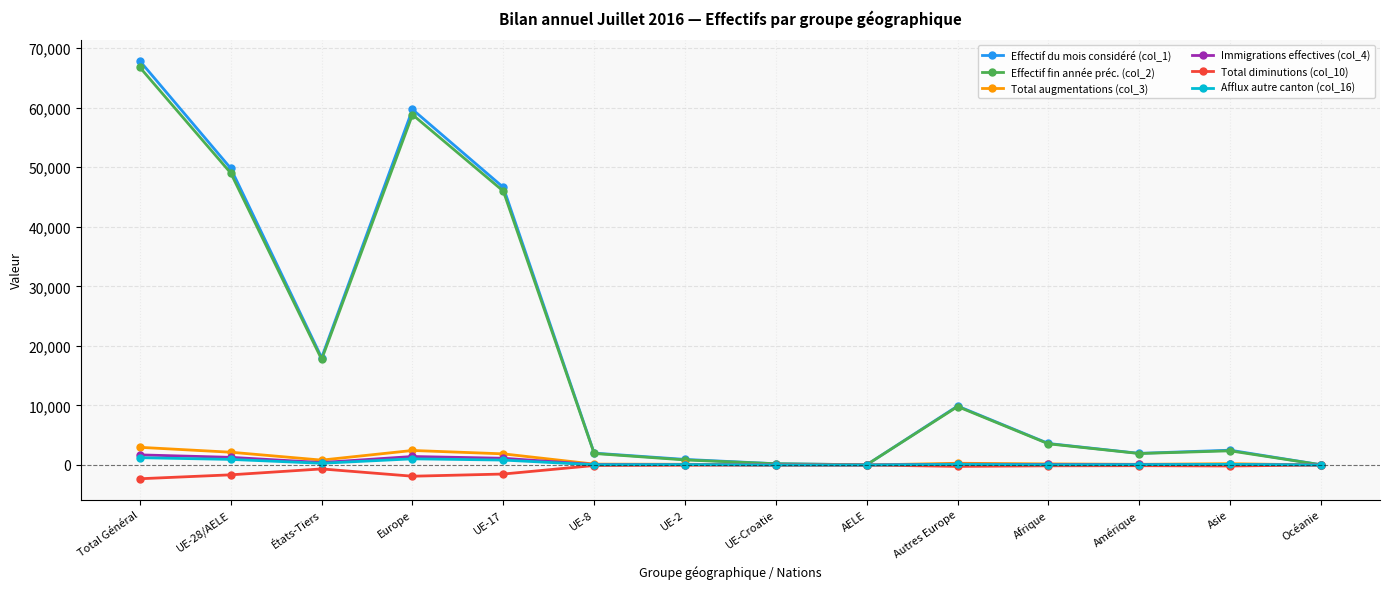

At which category does the chart reach its peak across all series?

Total Général